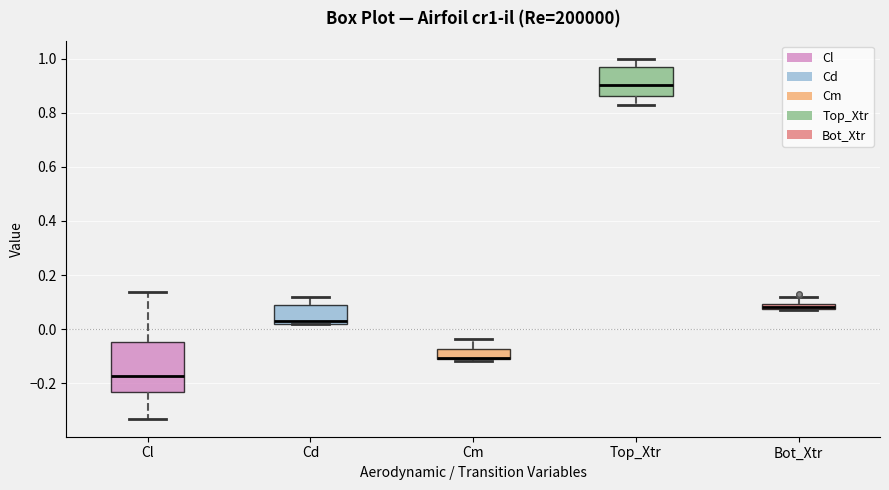

Where does the upper whisker of the box for Top_Xtr end on the y-axis? The values are not printed on the chart, so give them approximately, as read against the axis.

1.00